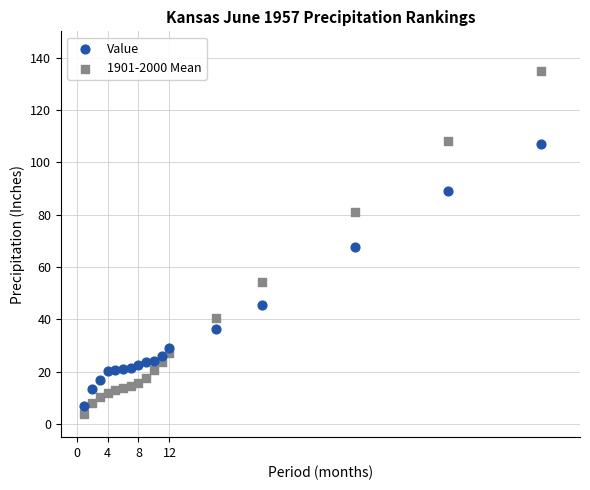

Across all data points, what is the range of X values (max minus min)?

59.0